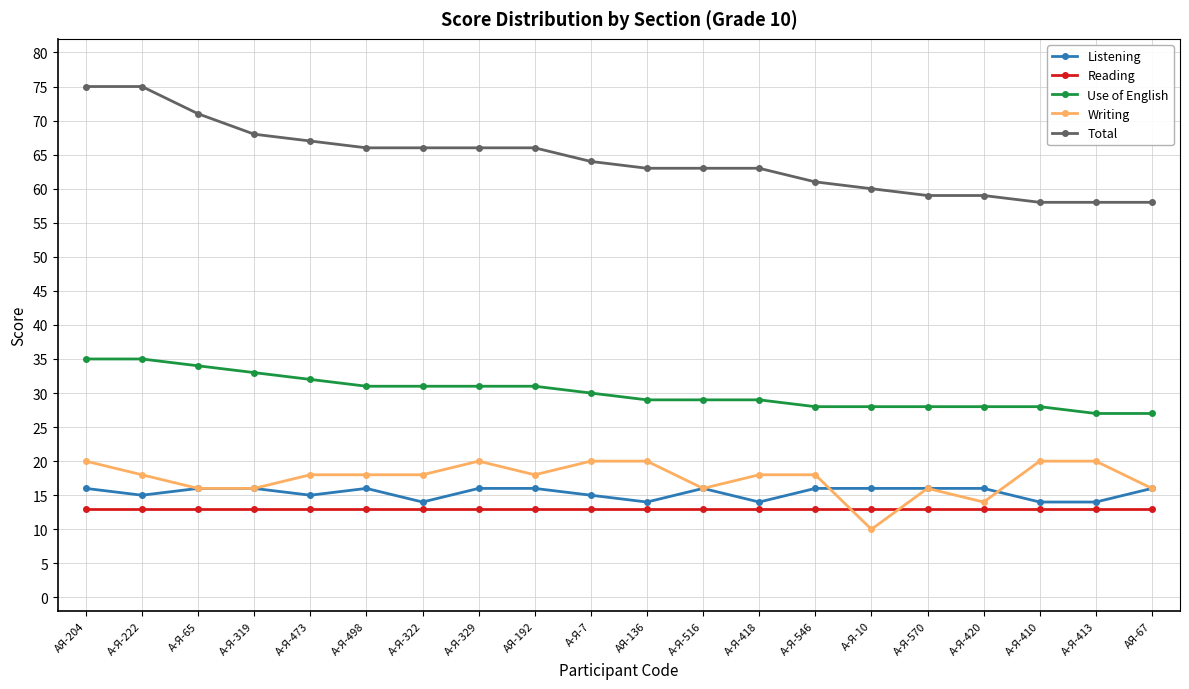

At which category does the chart reach its minimum across all series?

А-Я-10